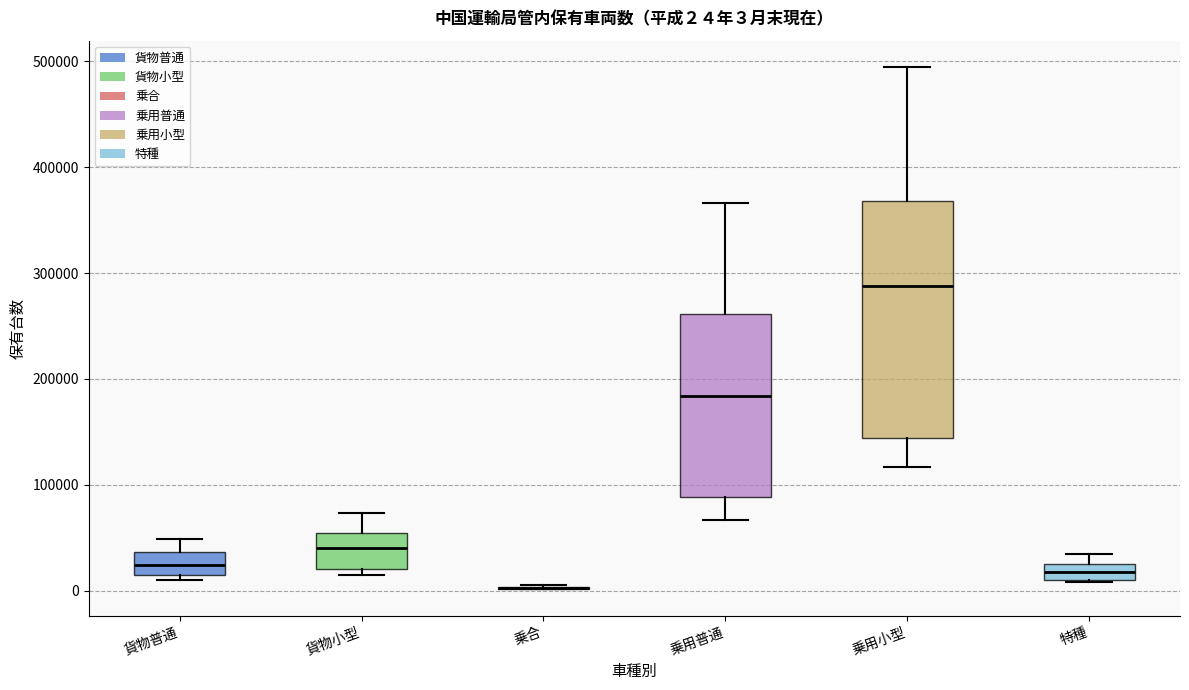

Comparing the boxes themselves (not the whiskers), which one is the tallest?

乗用小型